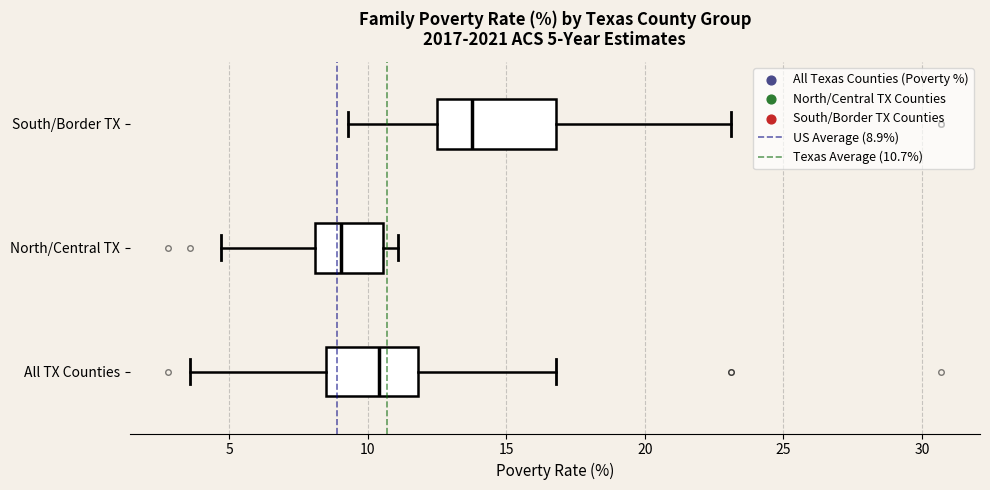

Which box has the furthest to the left median line?

North/Central TX